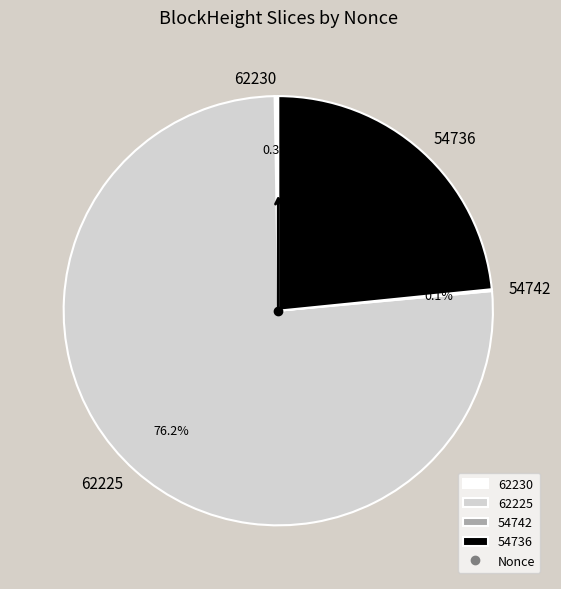

What percentage is the 54736 slice, to the nearest percent?

23%